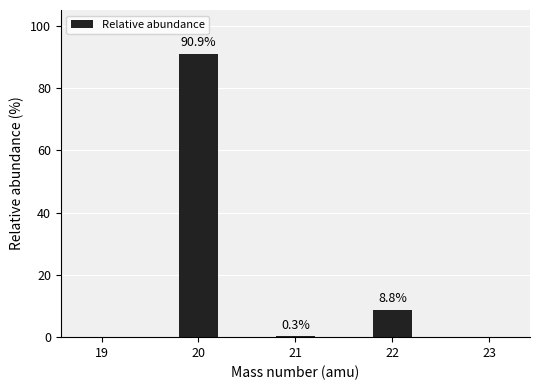

Reading left to right, extract all data points from this chart.

19=0.0	20=90.9	21=0.3	22=8.8	23=0.0